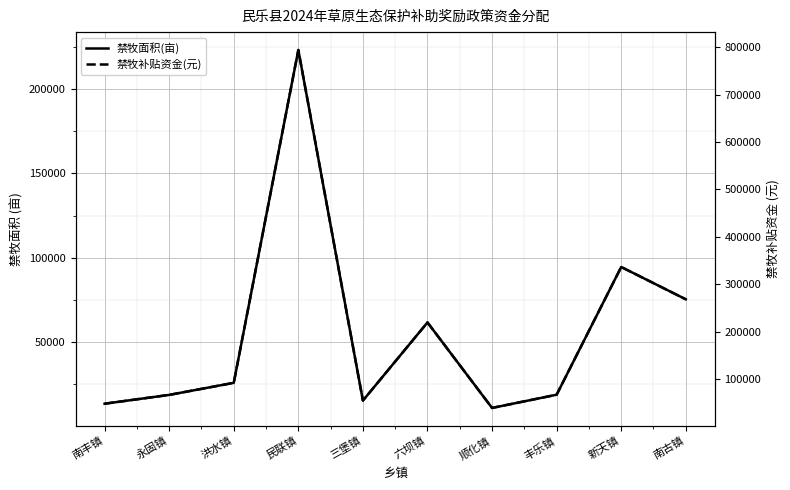

True or false: 禁牧补贴资金(元) and 禁牧面积(亩) intersect in this chart.

False